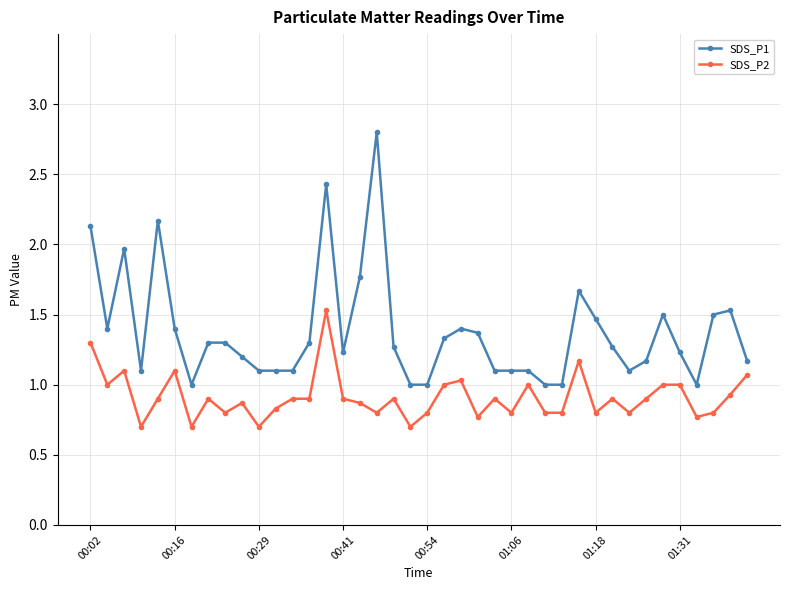

Which series has the widest spread of values?

SDS_P1